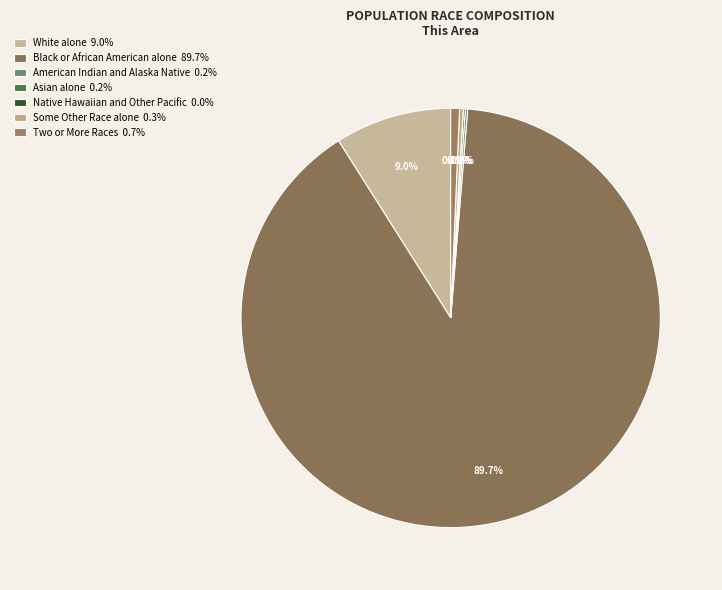

To the nearest percent, what portion does Two or More Races represent?

1%